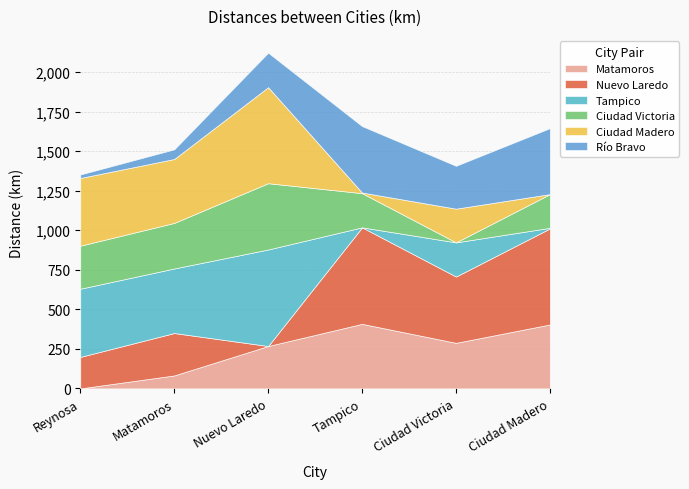

Does the chart have visible grid lines?

Yes